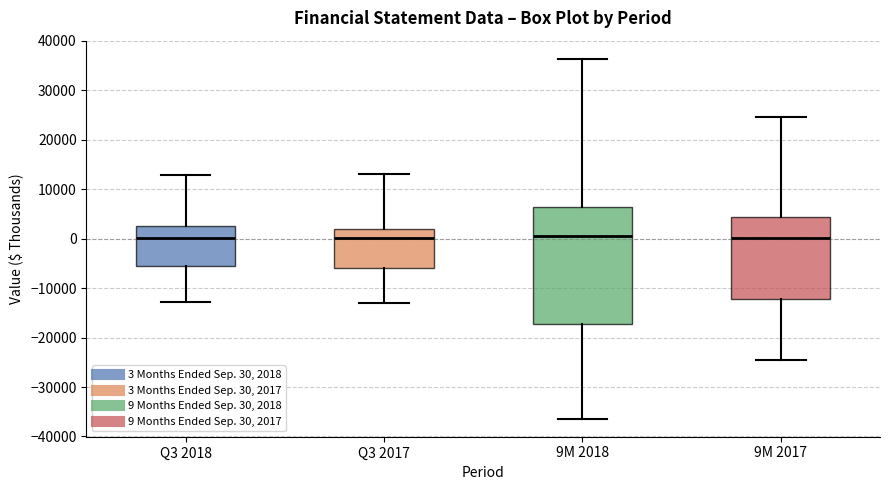

Which box is the tallest, from its lower edge to its upper edge?

9M 2018